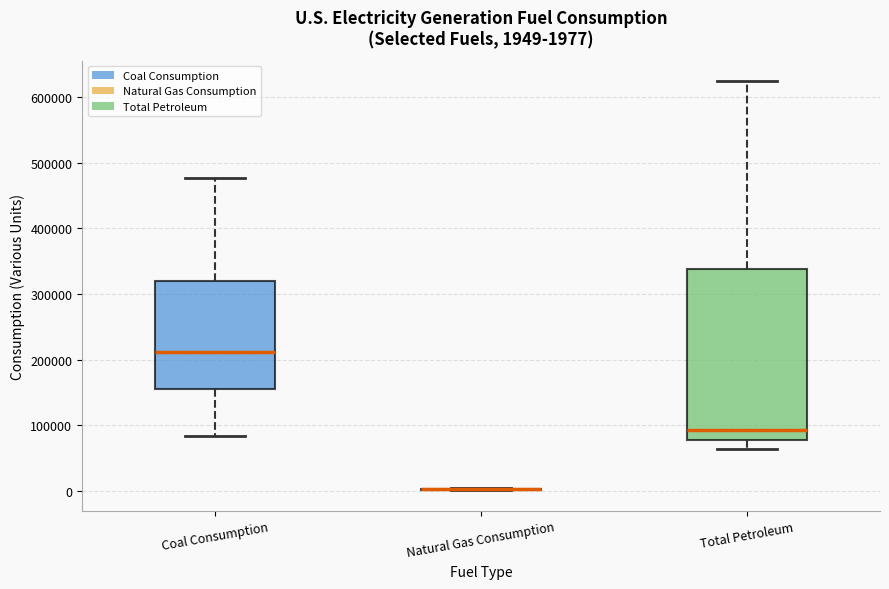

Comparing the boxes themselves (not the whiskers), which one is the tallest?

Total Petroleum